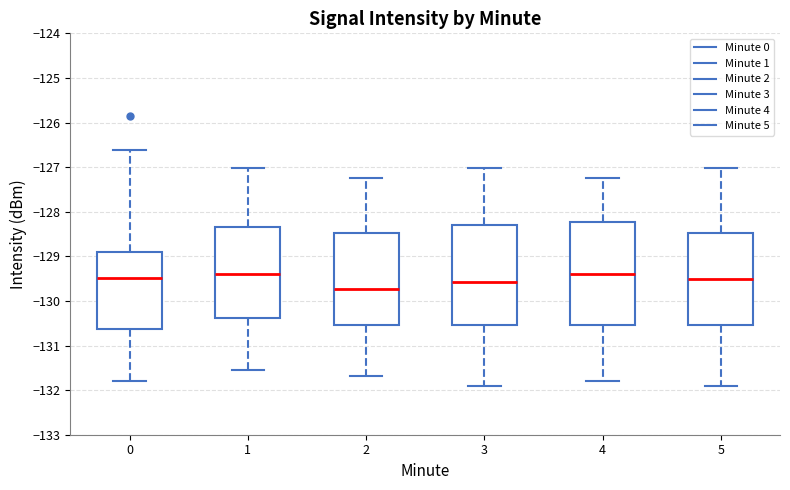

Reading left to right, transcribe this box plot: for each box, give where its median line is, the range the box spans, and where its two whiskers end, as read against the y-axis. The values are not printed on the chart, so give them approximately, as read against the axis.

0: median -129.5, box -130.6 to -128.9, whiskers -131.8 to -126.6
1: median -129.4, box -130.4 to -128.3, whiskers -131.5 to -127.0
2: median -129.7, box -130.5 to -128.5, whiskers -131.7 to -127.2
3: median -129.6, box -130.5 to -128.3, whiskers -131.9 to -127.0
4: median -129.4, box -130.5 to -128.2, whiskers -131.8 to -127.2
5: median -129.5, box -130.5 to -128.5, whiskers -131.9 to -127.0